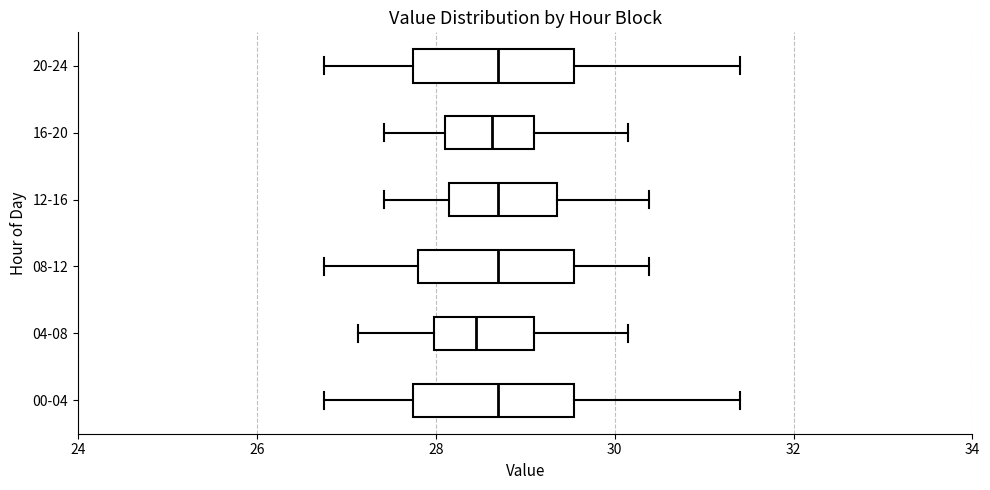

Reading bottom to top, read every box against the x-axis: the position of its median line, the range the box covers, and the ends of its whiskers. The values are not printed on the chart, so give them approximately, as read against the axis.

00-04: median 28.8, box 27.8 to 29.6, whiskers 26.8 to 31.4
04-08: median 28.4, box 28.0 to 29.2, whiskers 27.2 to 30.2
08-12: median 28.8, box 27.8 to 29.6, whiskers 26.8 to 30.4
12-16: median 28.8, box 28.2 to 29.4, whiskers 27.4 to 30.4
16-20: median 28.6, box 28.2 to 29.2, whiskers 27.4 to 30.2
20-24: median 28.8, box 27.8 to 29.6, whiskers 26.8 to 31.4